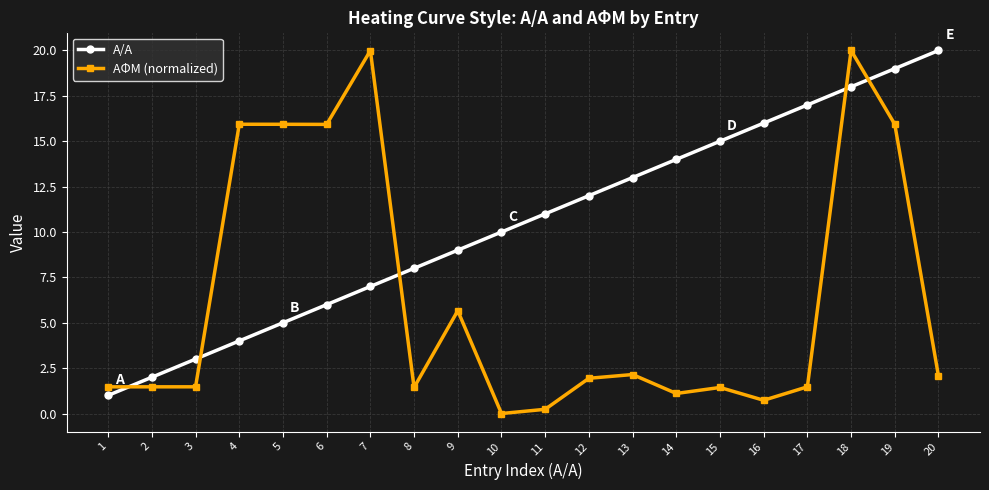

List the series in order of their overall mean, highest first.

Α/Α, ΑΦΜ (normalized)